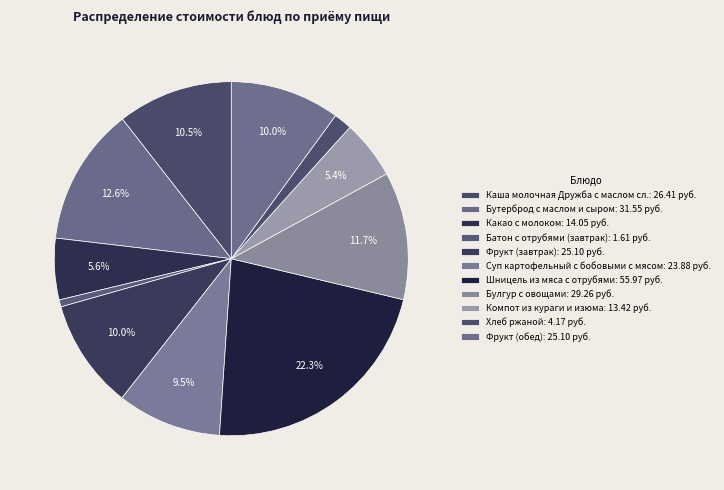

How many slices are in this pie chart?

11